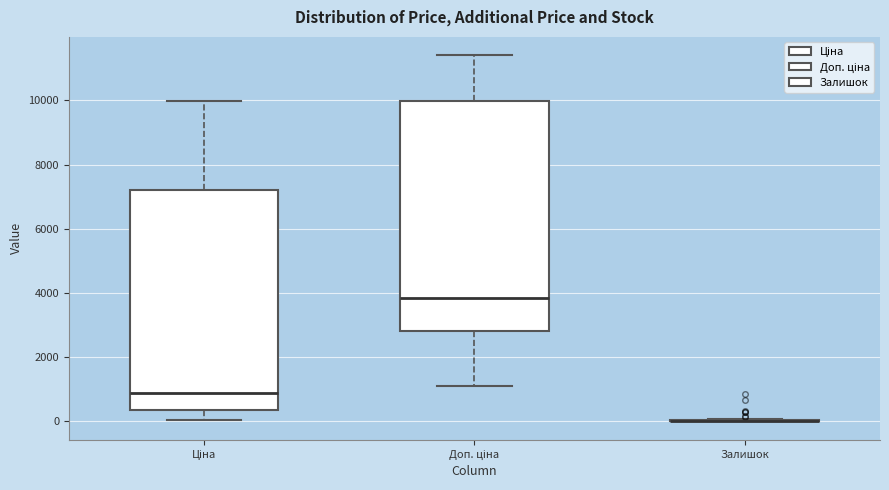

Reading left to right, read every box against the y-axis: the position of its median line, the range the box covers, and the ends of its whiskers. The values are not printed on the chart, so give them approximately, as read against the axis.

Ціна: median 800, box 400 to 7200, whiskers 0 to 10000
Доп. ціна: median 3800, box 2800 to 10000, whiskers 1200 to 11400
Залишок: box collapsed to a line at 0, whiskers 0 to 0